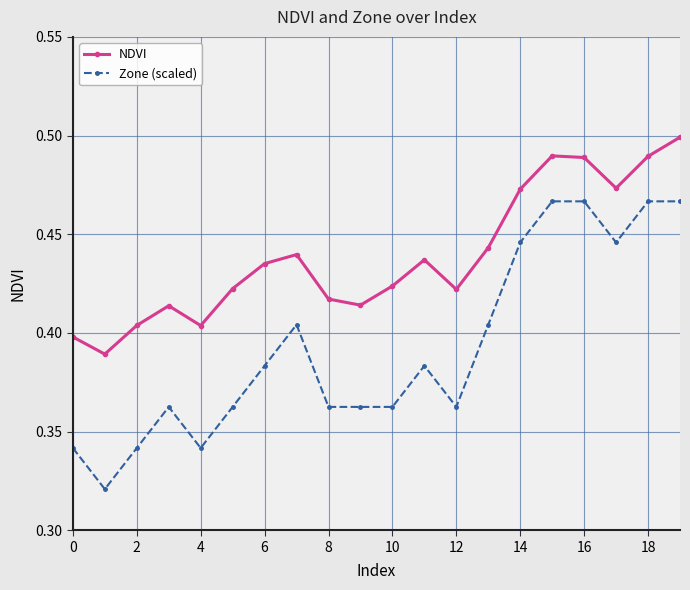

Rank the series by their average value, from highest to lowest.

NDVI, Zone (scaled)